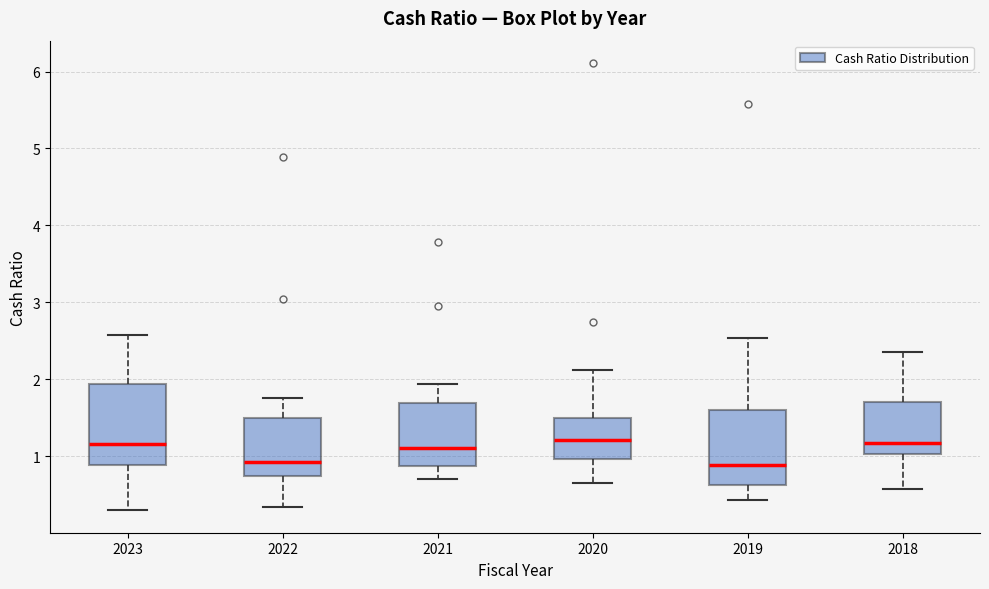

Reading left to right, transcribe this box plot: for each box, give where its median line is, the range the box spans, and where its two whiskers end, as read against the y-axis. The values are not printed on the chart, so give them approximately, as read against the axis.

2023: median 1.2, box 0.9 to 1.9, whiskers 0.3 to 2.6
2022: median 0.9, box 0.8 to 1.5, whiskers 0.4 to 1.8
2021: median 1.1, box 0.9 to 1.7, whiskers 0.7 to 1.9
2020: median 1.2, box 1.0 to 1.5, whiskers 0.7 to 2.1
2019: median 0.9, box 0.6 to 1.6, whiskers 0.4 to 2.5
2018: median 1.2, box 1.0 to 1.7, whiskers 0.6 to 2.4